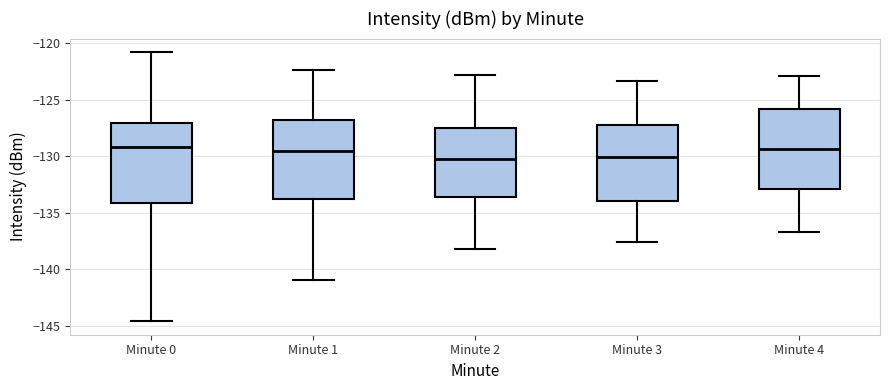

Where is the upper edge of the box for Minute 0 on the y-axis? The values are not printed on the chart, so give them approximately, as read against the axis.

-127.0